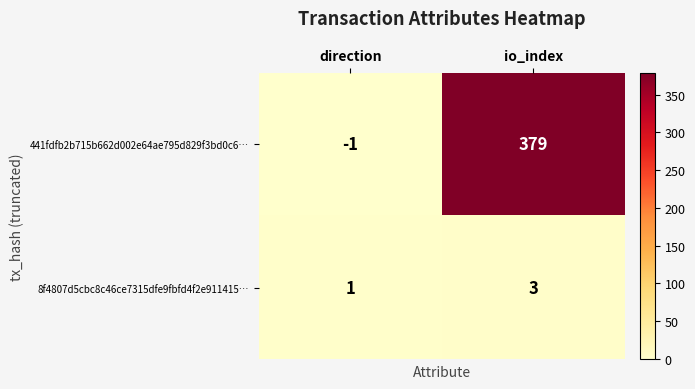

Which series changed the most between direction and io_index?

441fdfb2b715b662d002e64ae795d829f3bd0c6…